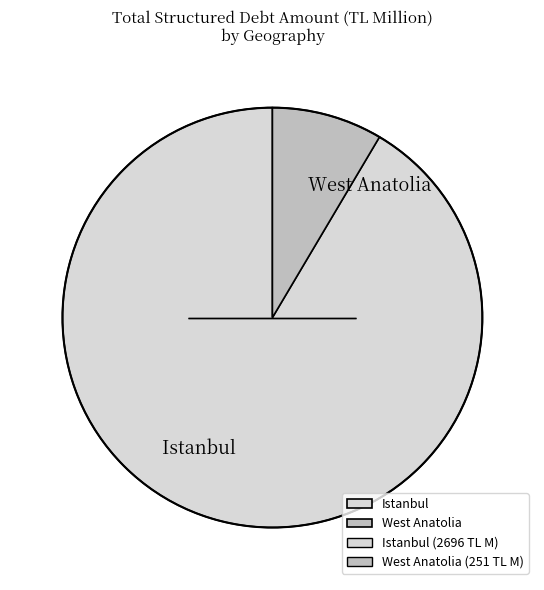

Combined, do West Anatolia and Istanbul account for over 50%?

Yes